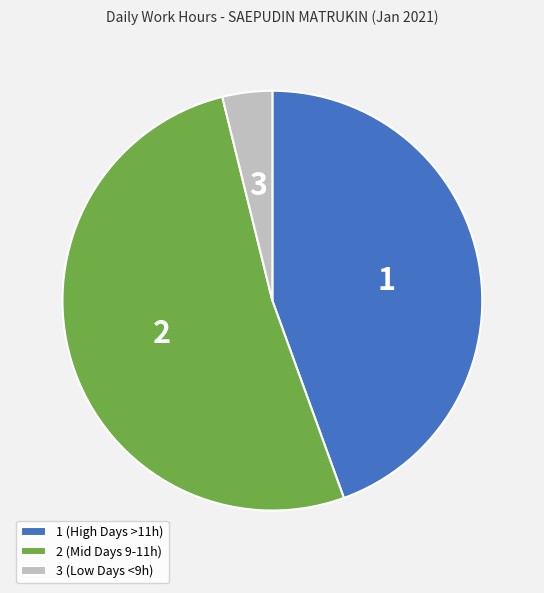

Which slice is the smallest?

3 (Low Days <9h)